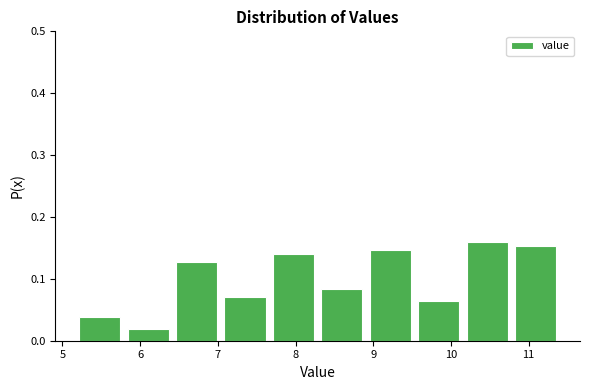

Reading left to right, transcribe this chart: for each bar, give the range it covers on the x-axis and its height. Neither the bar edges nor the heights are printed on the chart, so give them approximately, as read against the axes.

5.2 to 5.8: 0.04
5.8 to 6.4: 0.02
6.4 to 7.0: 0.13
7.0 to 7.7: 0.07
7.7 to 8.3: 0.14
8.3 to 8.9: 0.08
8.9 to 9.5: 0.15
9.5 to 10.2: 0.06
10.2 to 10.8: 0.16
10.8 to 11.4: 0.15